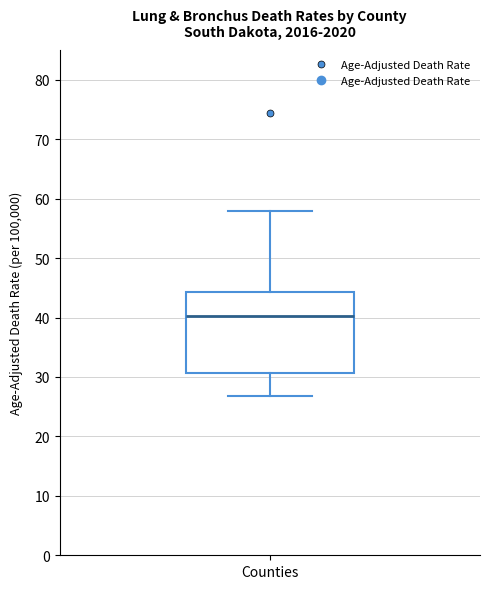

Where is the lower edge of the box for Counties on the y-axis? The values are not printed on the chart, so give them approximately, as read against the axis.

31